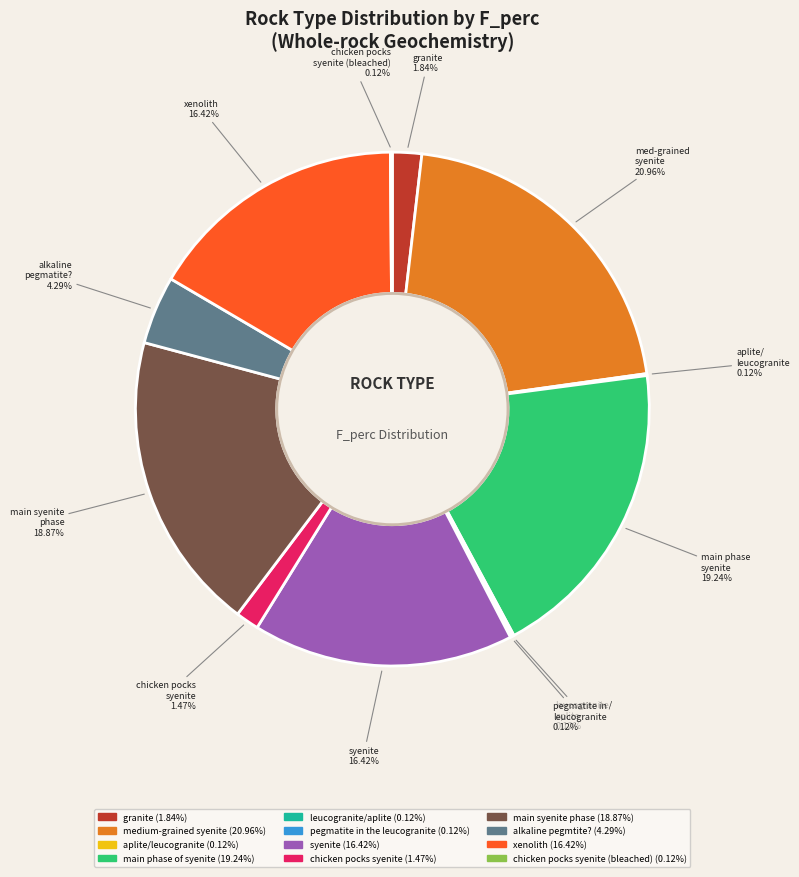

To the nearest percent, what is the average slice percentage?

8%